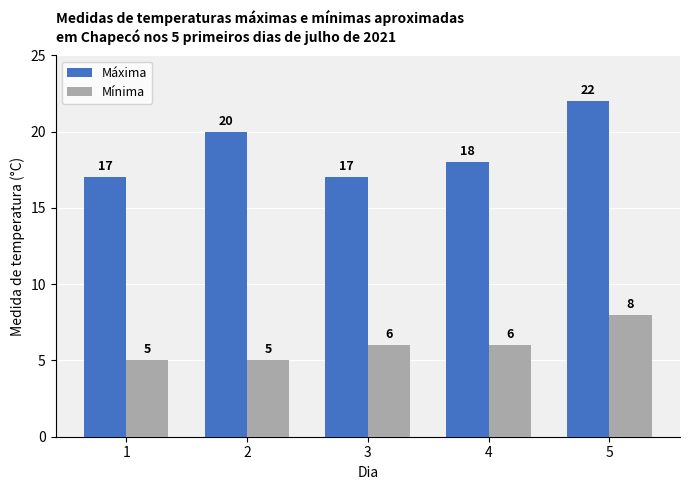

Which series has the largest total across all categories?

Máxima